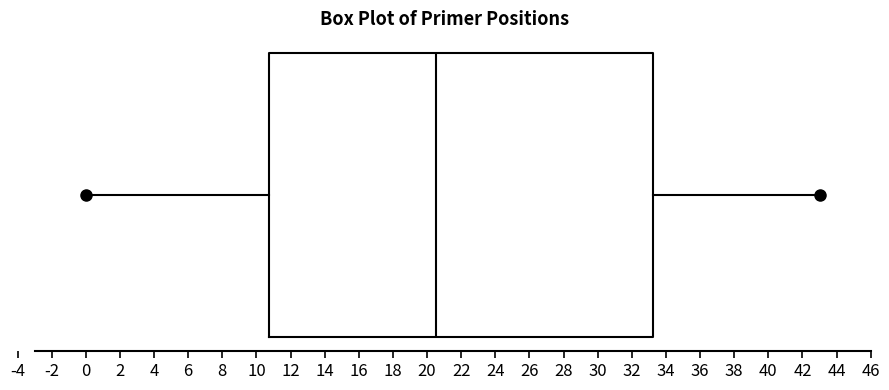

Read this box plot against the x-axis: the position of the median line, the range covered by the box, and the ends of both whiskers. The values are not printed on the chart, so give them approximately, as read against the axis.

median 20.6, box 10.8 to 33.2, whiskers 0.0 to 43.0